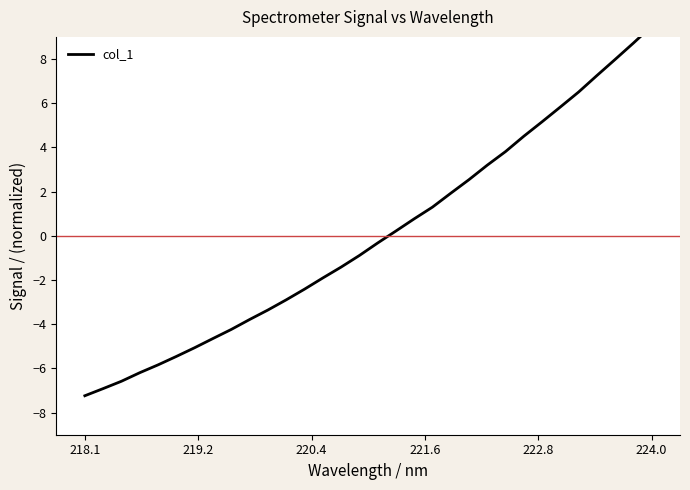

What is the value of the 18th point from the left?

0.2